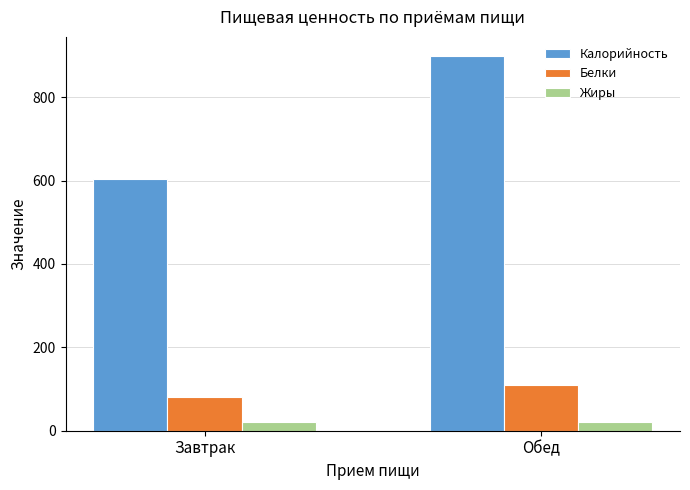

At how many categories does at least one series exceed 579?

2